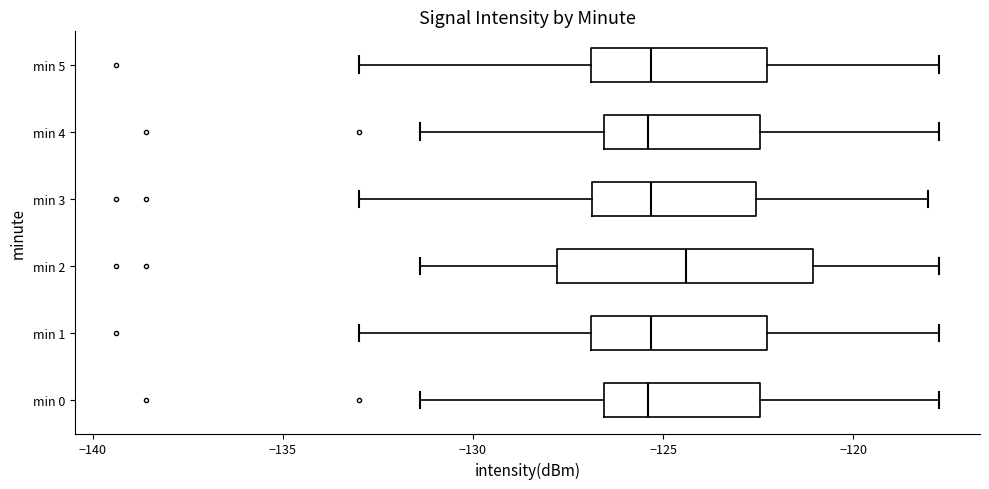

Which box is the widest, from its left edge to its right edge?

min 2